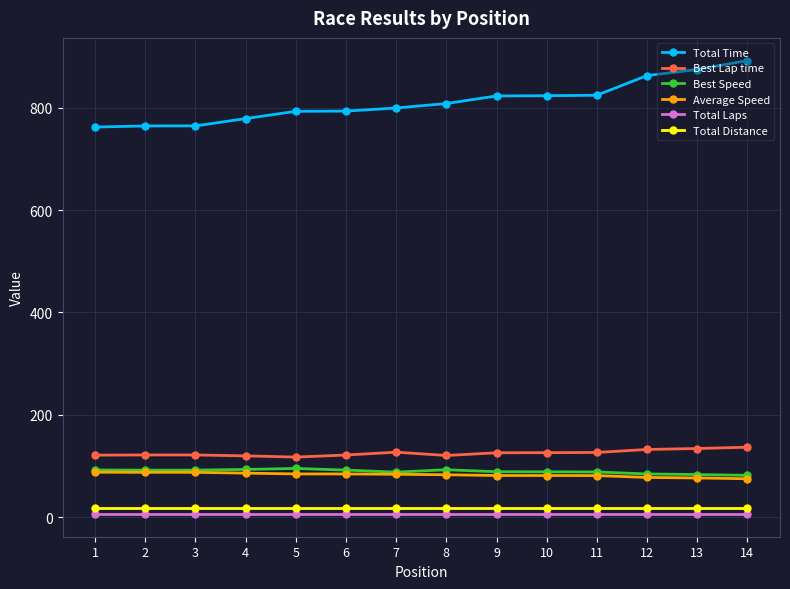

What is the maximum value for Average Speed?

87.8